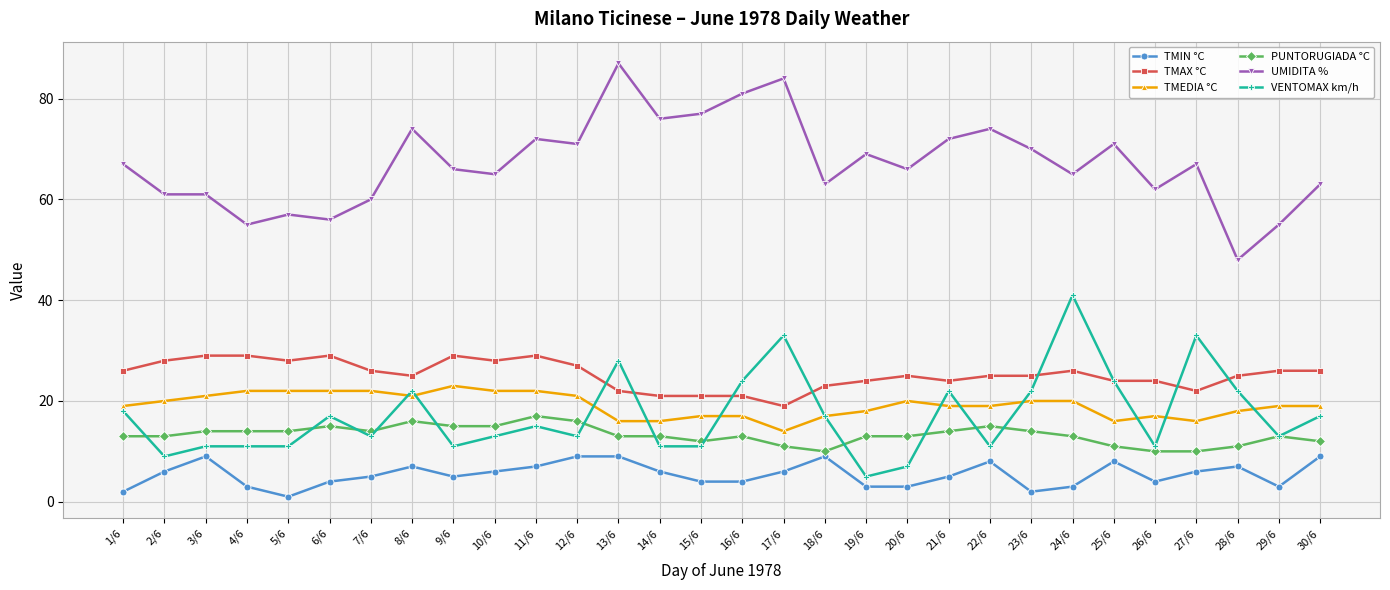

True or false: TMEDIA °C has more than 0 interior local peaks.

True